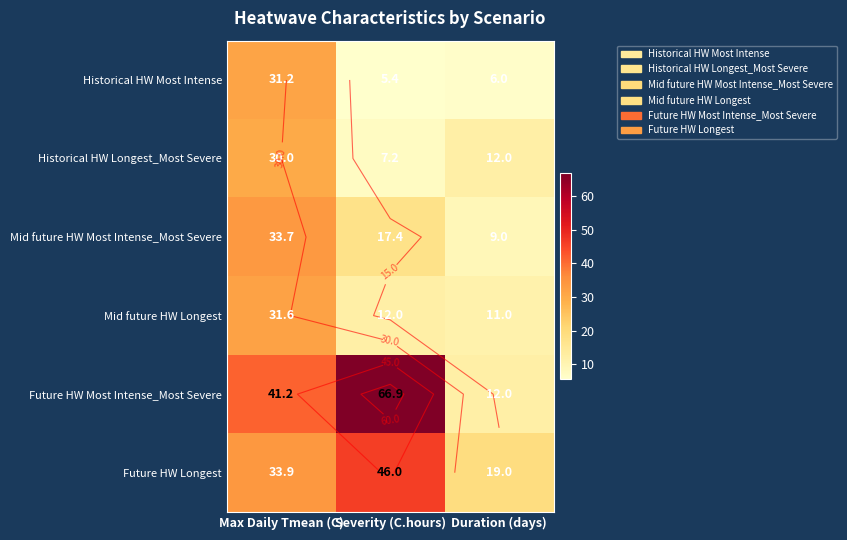

True or false: Future HW Longest has a value of 46.0 at Severity (C.hours).

True